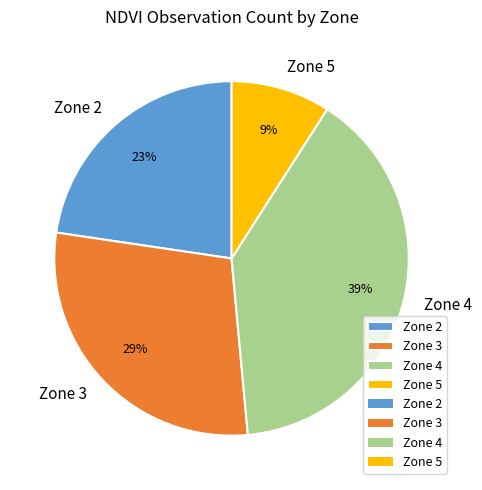

Is there any slice that represents more than half of the pie?

No